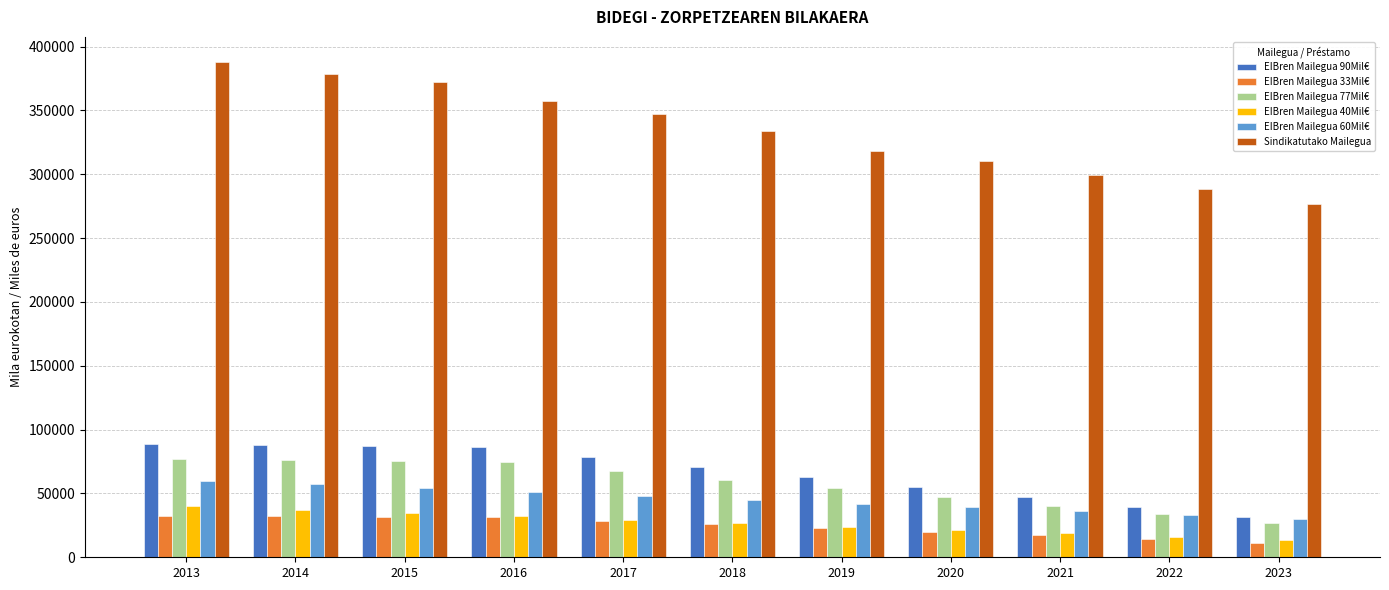

Which series has the largest total across all categories?

Sindikatutako Mailegua